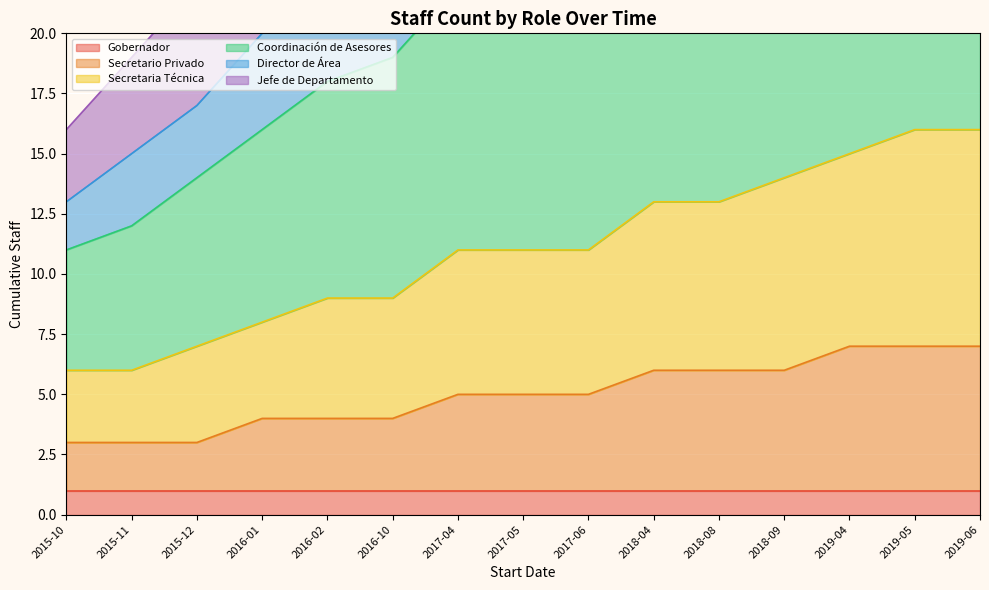

True or false: Secretaria Técnica has a value of 14 at 2018-09.

True